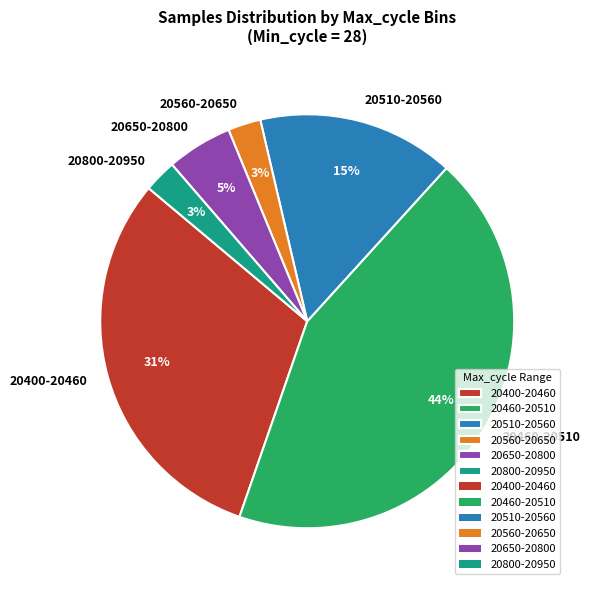

To the nearest percent, what is the average slice percentage?

17%